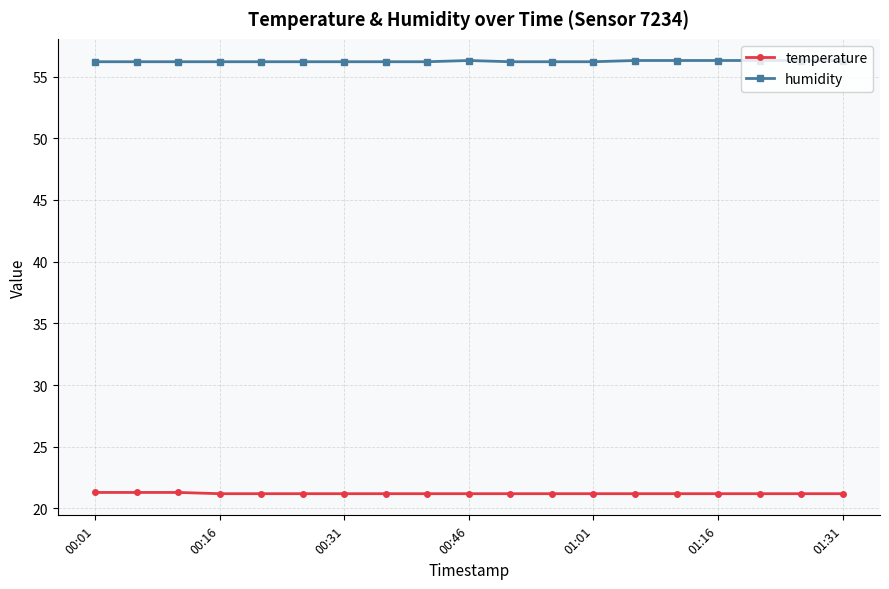

What is the smallest value displayed?

21.2